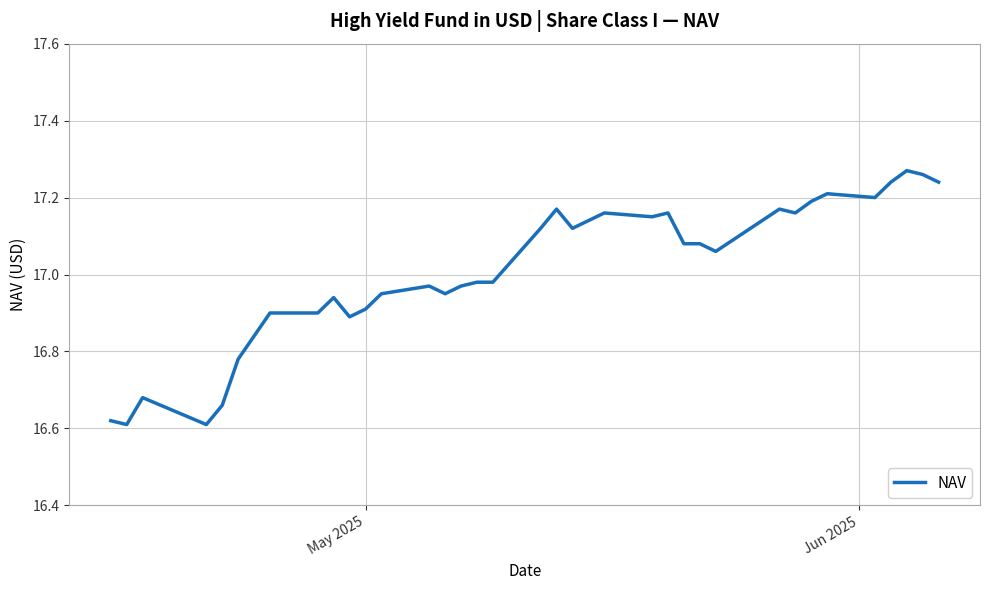

Does the chart display data point markers on the line(s)?

No